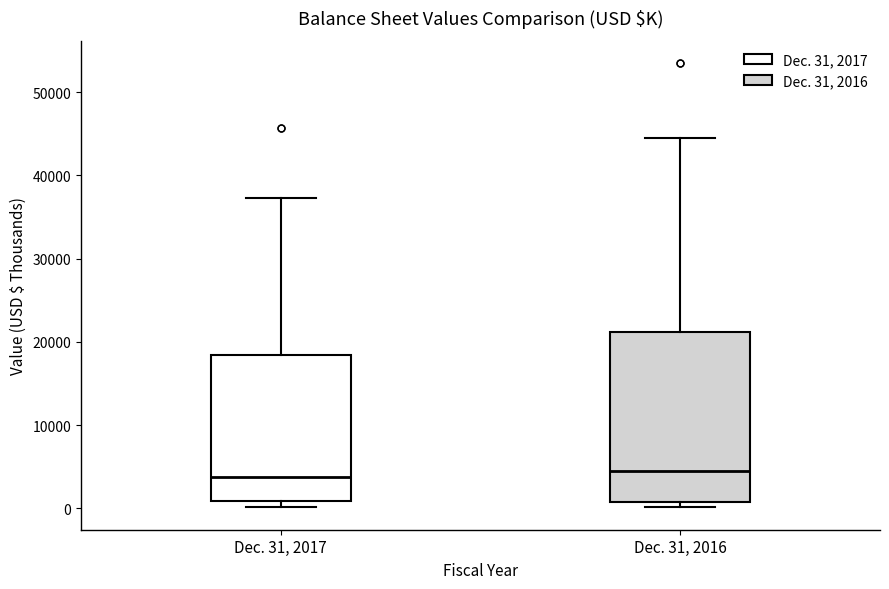

Comparing the boxes themselves (not the whiskers), which one is the tallest?

Dec. 31, 2016